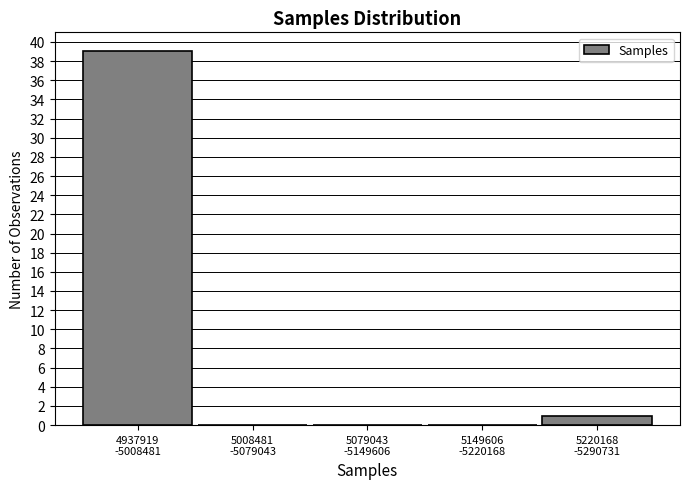

What is the sum of all values?

40